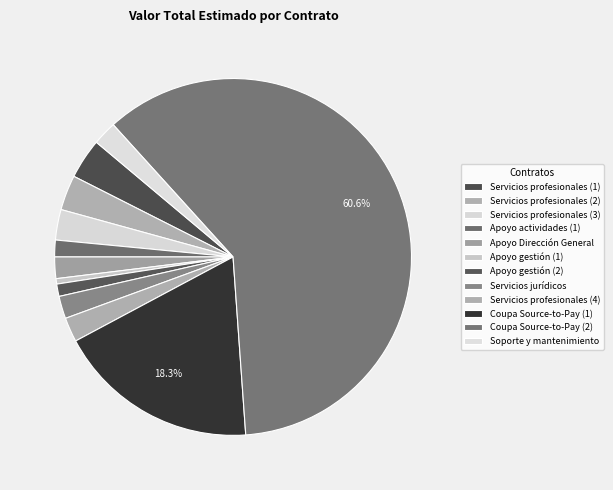

To the nearest percent, what portion does Apoyo actividades (1) represent?

2%